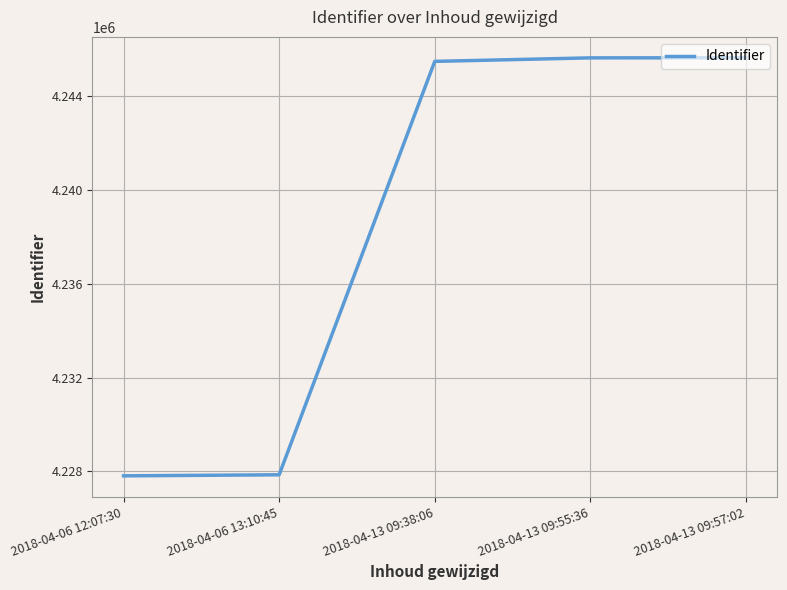

What is the smallest value displayed?

4227808